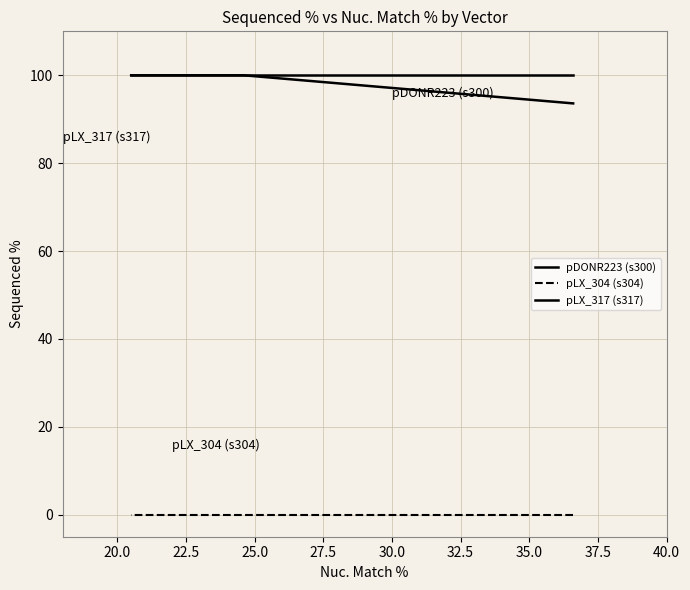

At how many categories does at least one series exceed 79?

3